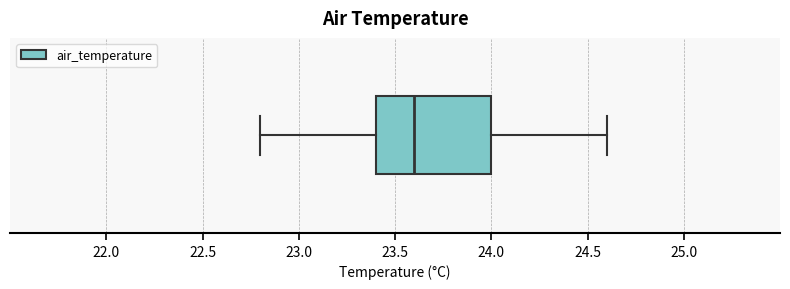

Where does the median line of the box sit on the x-axis? The values are not printed on the chart, so give them approximately, as read against the axis.

23.6